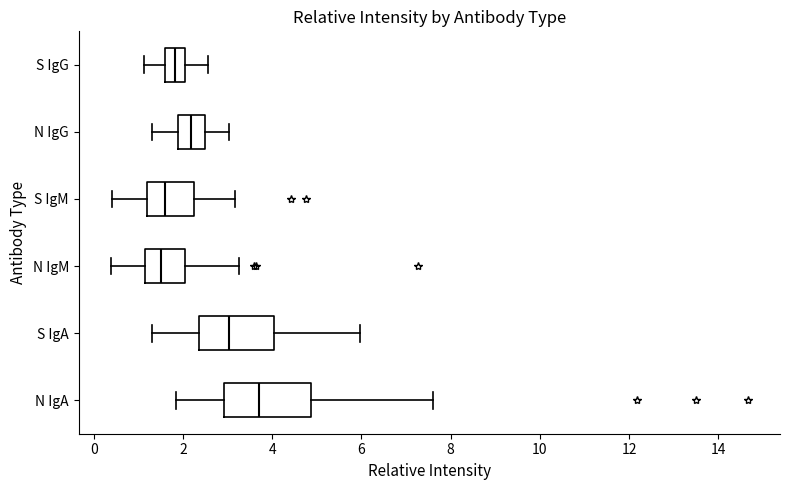

Where does the right whisker of the box for N IgM end on the x-axis? The values are not printed on the chart, so give them approximately, as read against the axis.

3.2